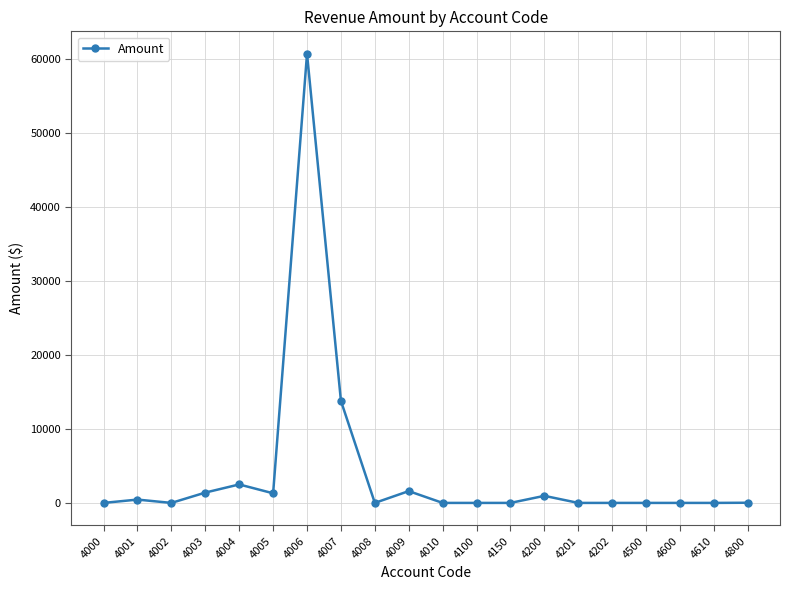

At which label is the value closest to 30334?

4007